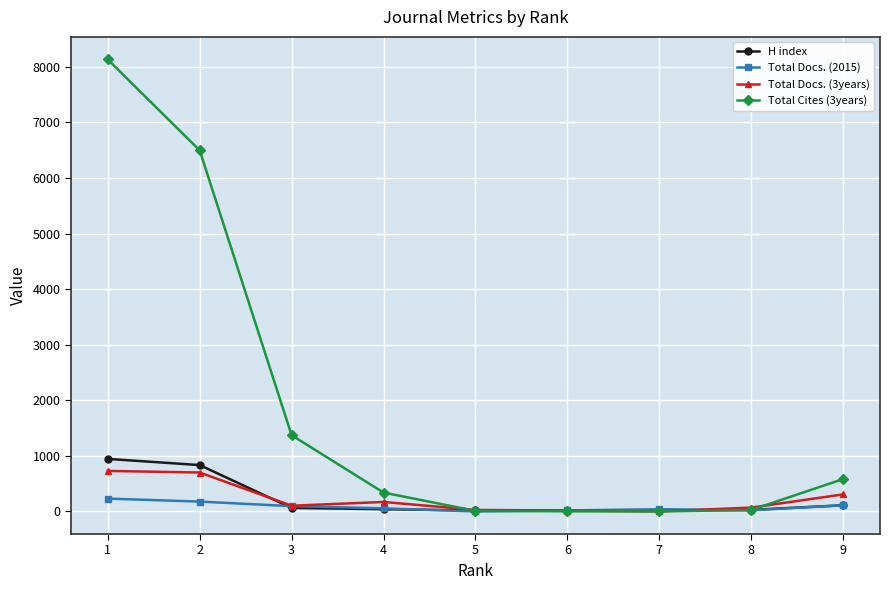

What is the difference between the highest and lowest values at 6?

16